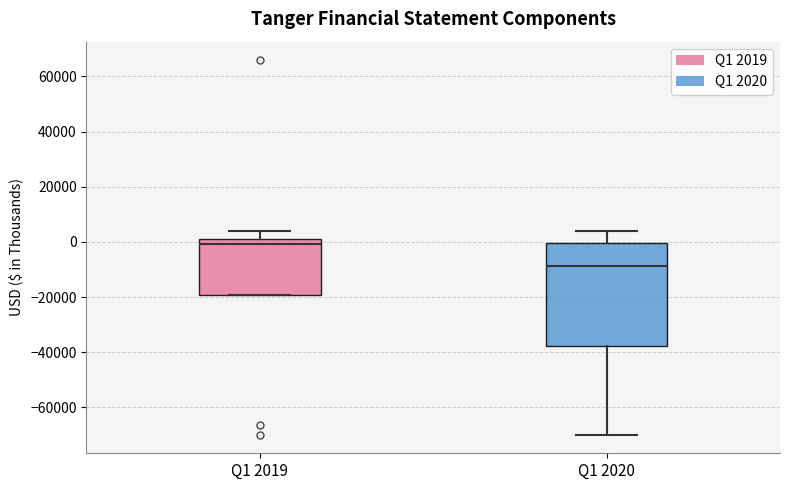

Comparing the boxes themselves (not the whiskers), which one is the tallest?

Q1 2020